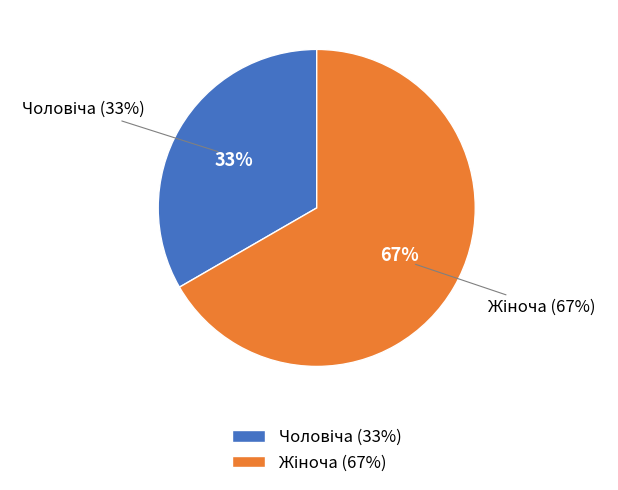

Is it true that Чоловіча is 33% of the pie?

True